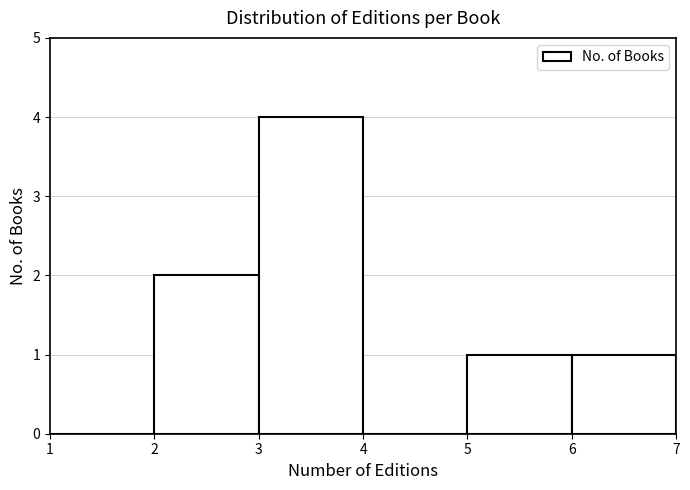

Reading left to right, what are all the values shown in this chart?

1=0	2=2	3=4	4=0	5=1	6=1